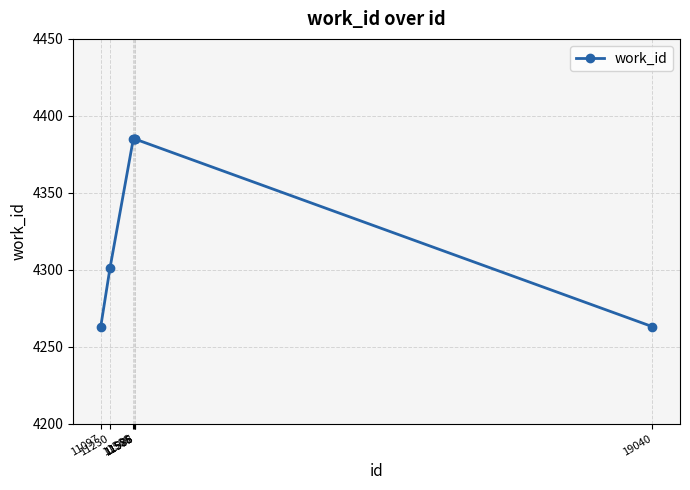

What is the value of the 6th point from the left?

4385